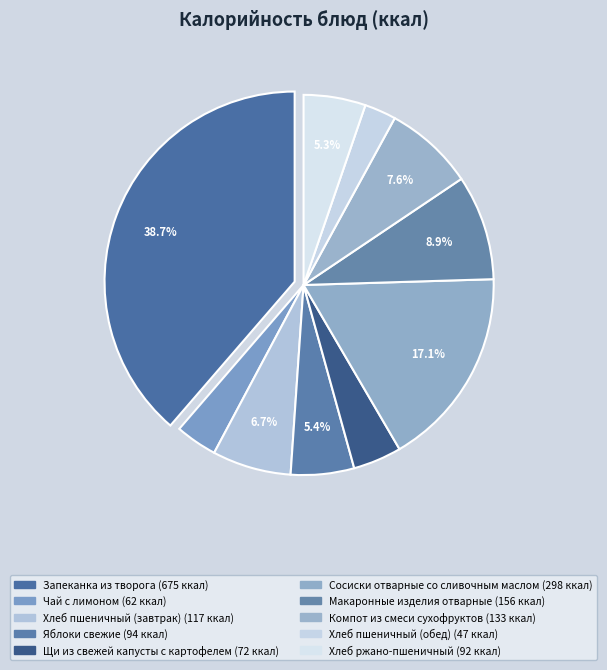

True or false: Чай с лимоном accounts for 11% of the total.

False